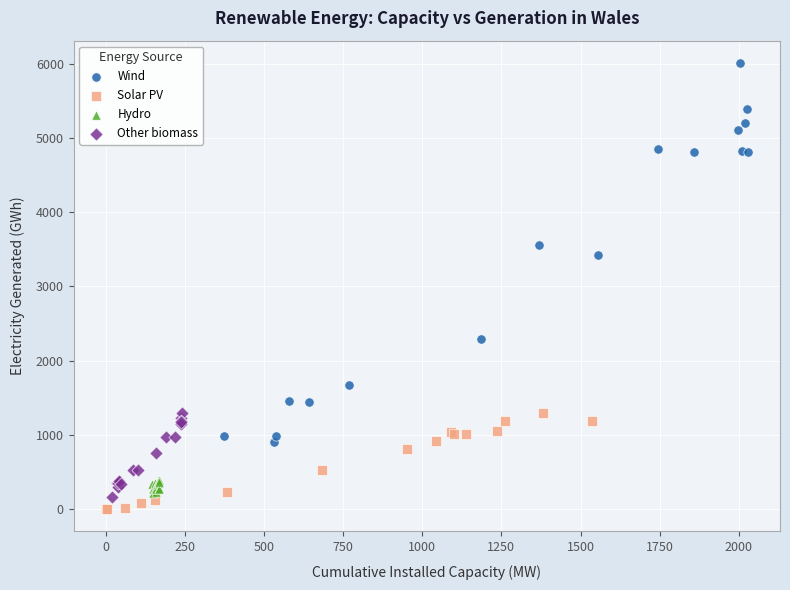

Which series reaches the maximum Y coordinate?

Wind